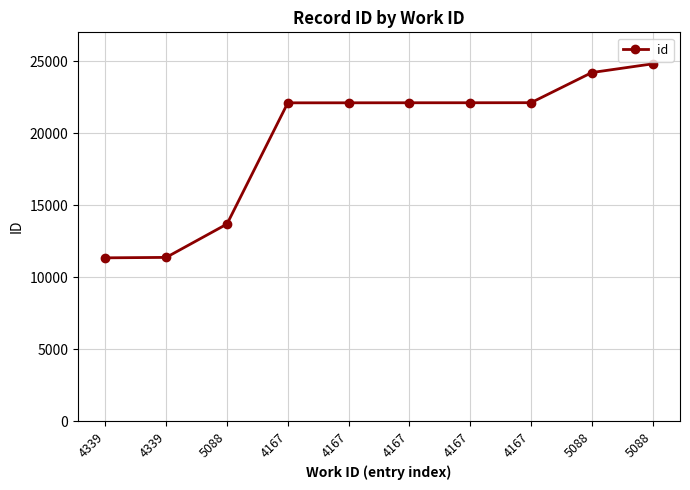

How many lines are shown in the chart?

1